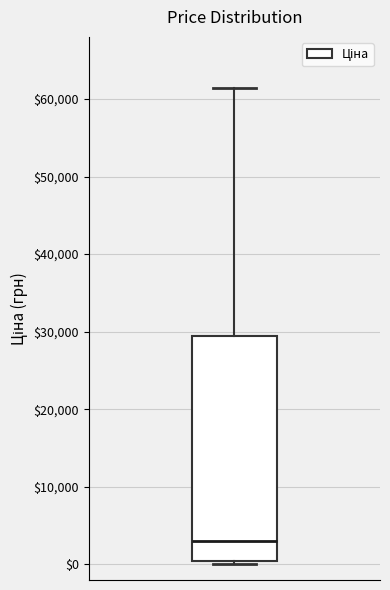

Transcribe this box plot: give where the median line is, the range the box spans, and where the two whiskers end, as read against the y-axis. The values are not printed on the chart, so give them approximately, as read against the axis.

median 3000, box 0 to 29000, whiskers 0 (just below the box's lower edge) to 61000